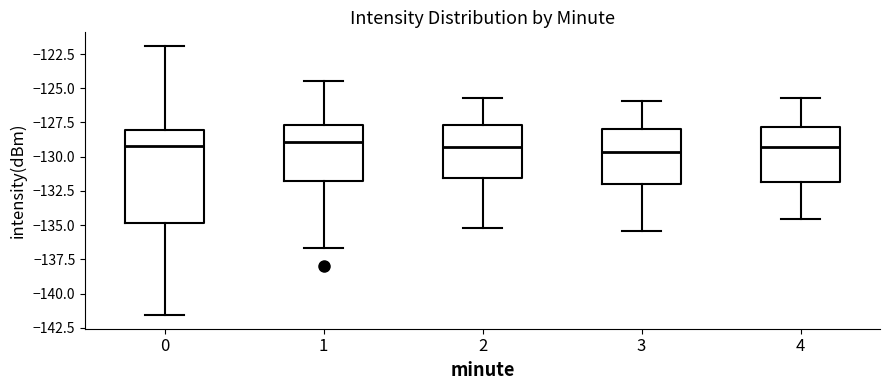

Where is the upper edge of the box at x = 4 on the y-axis? The values are not printed on the chart, so give them approximately, as read against the axis.

-128.0